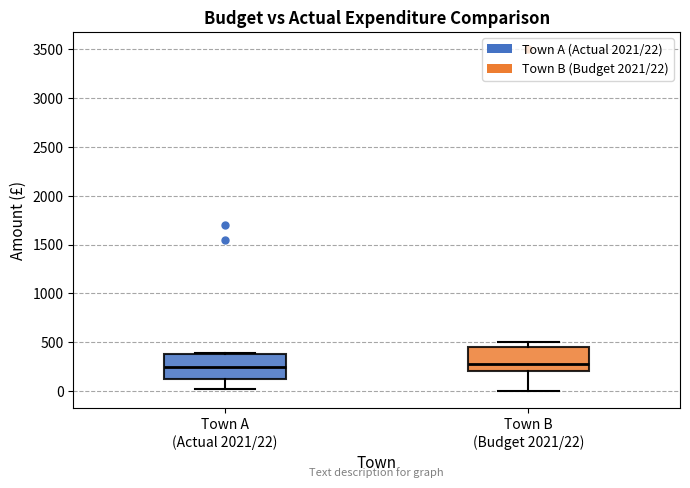

Reading left to right, read every box against the y-axis: the position of its median line, the range the box covers, and the ends of its whiskers. The values are not printed on the chart, so give them approximately, as read against the axis.

Town A (Actual 2021/22): median 250, box 100 to 400, whiskers 0 to 400
Town B (Budget 2021/22): median 300, box 200 to 450, whiskers 0 to 500